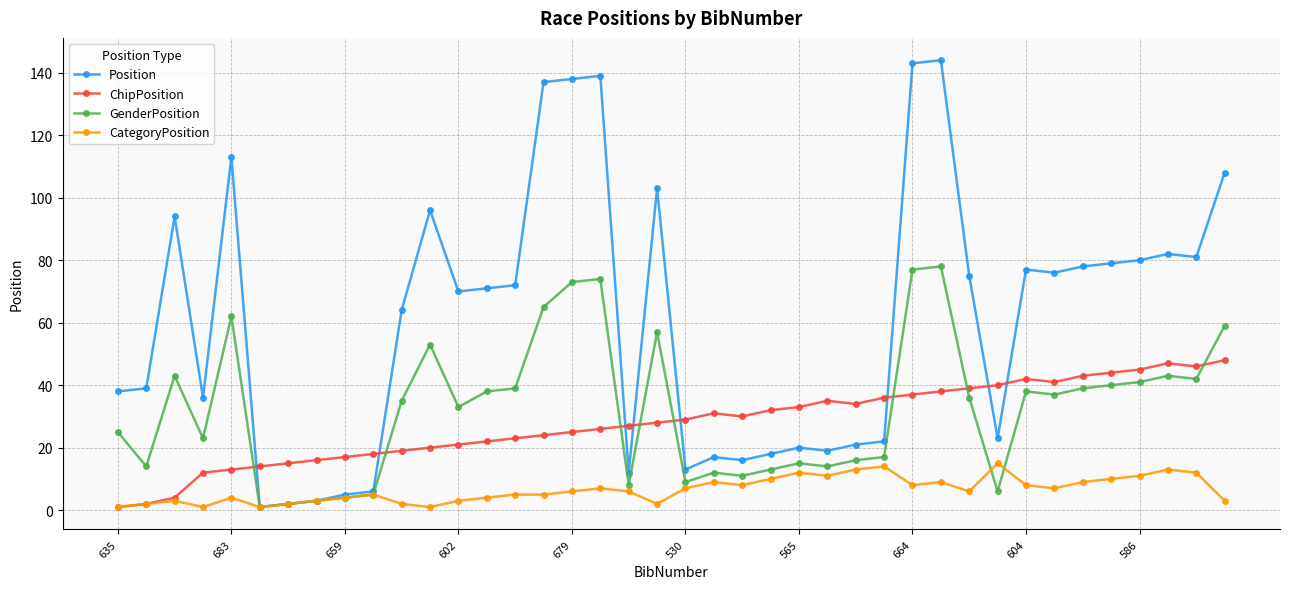

True or false: CategoryPosition has more than 2 points higher than both neighbors.

True